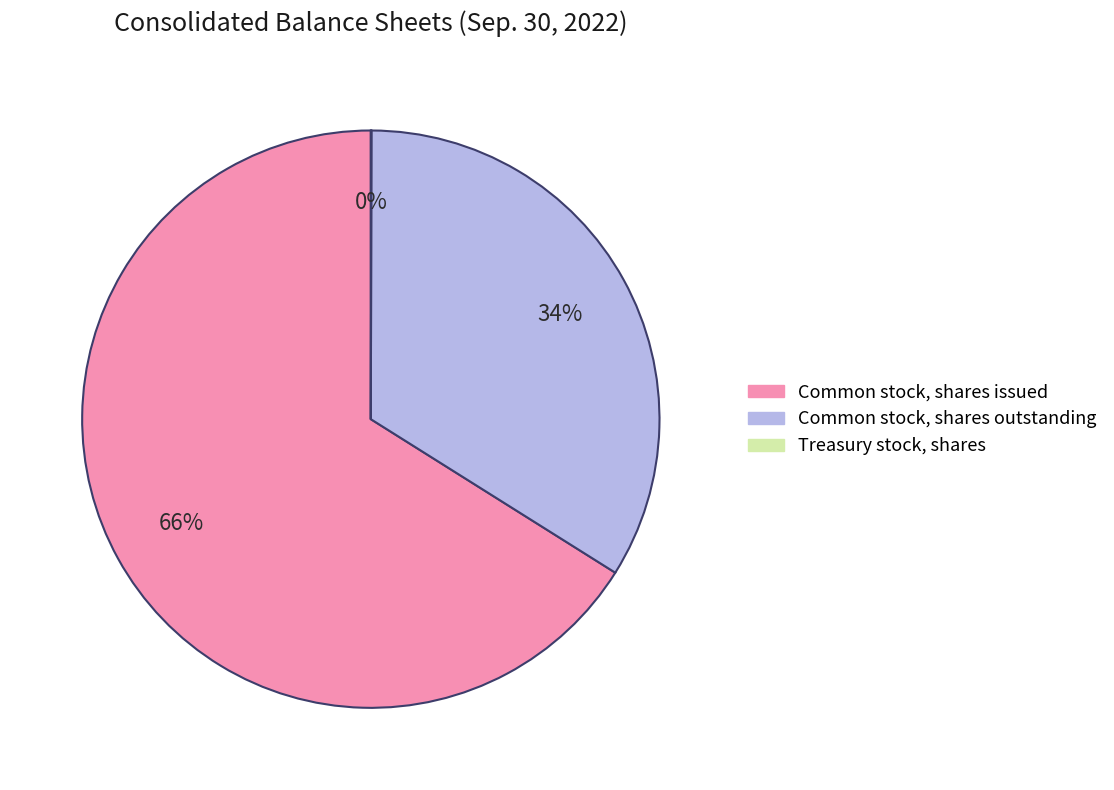

Is there a majority slice in this chart?

Yes